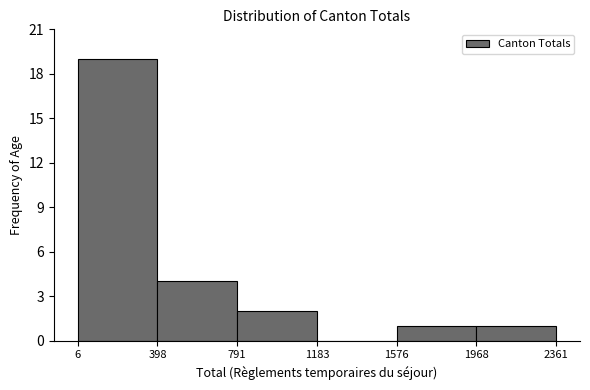

Over which range of the x-axis is the bar tallest?

6 to 398